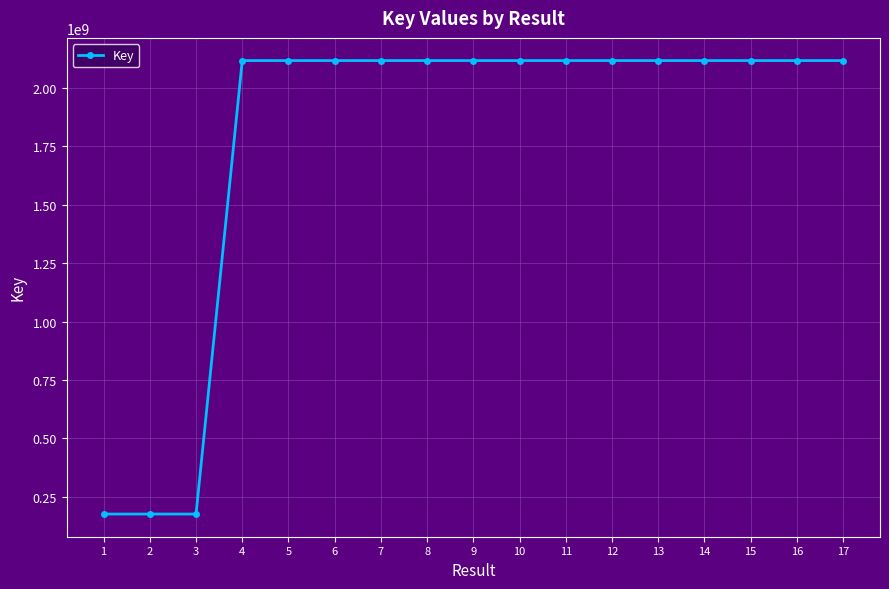

What is the greatest value displayed?

2117877899